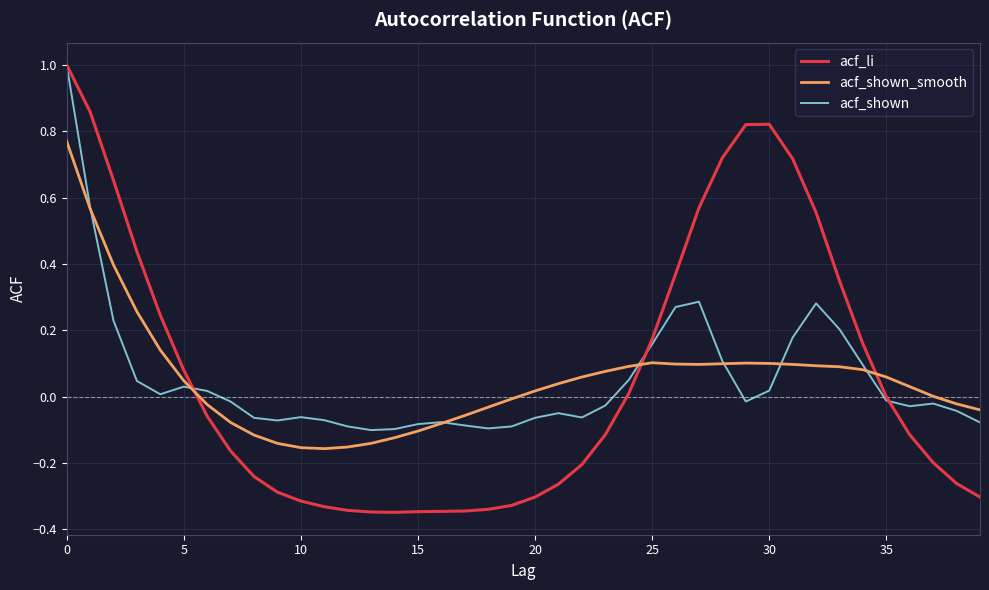

What is the maximum value for acf_li?

1.0